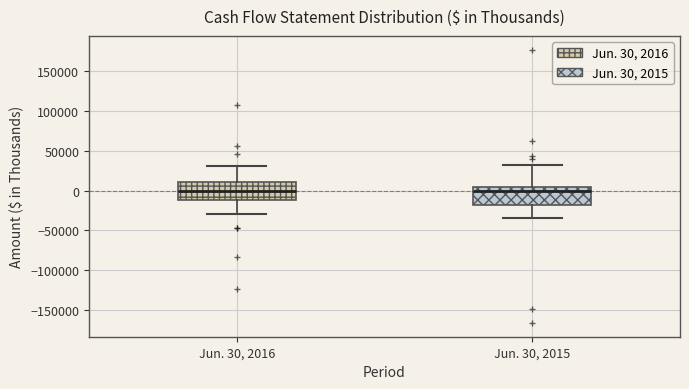

Reading left to right, read every box against the y-axis: the position of its median line, the range the box covers, and the ends of its whiskers. The values are not printed on the chart, so give them approximately, as read against the axis.

Jun. 30, 2016: median 0, box -10000 to 10000, whiskers -30000 to 30000
Jun. 30, 2015: median 0, box -20000 to 5000, whiskers -35000 to 35000